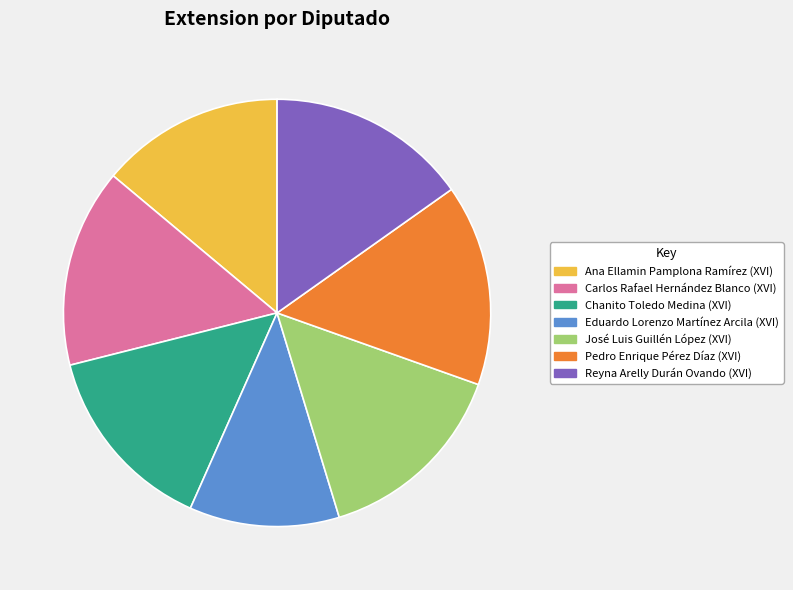

Is the sum of Ana Ellamin Pamplona Ramírez (XVI) and José Luis Guillén López (XVI) greater than half?

No